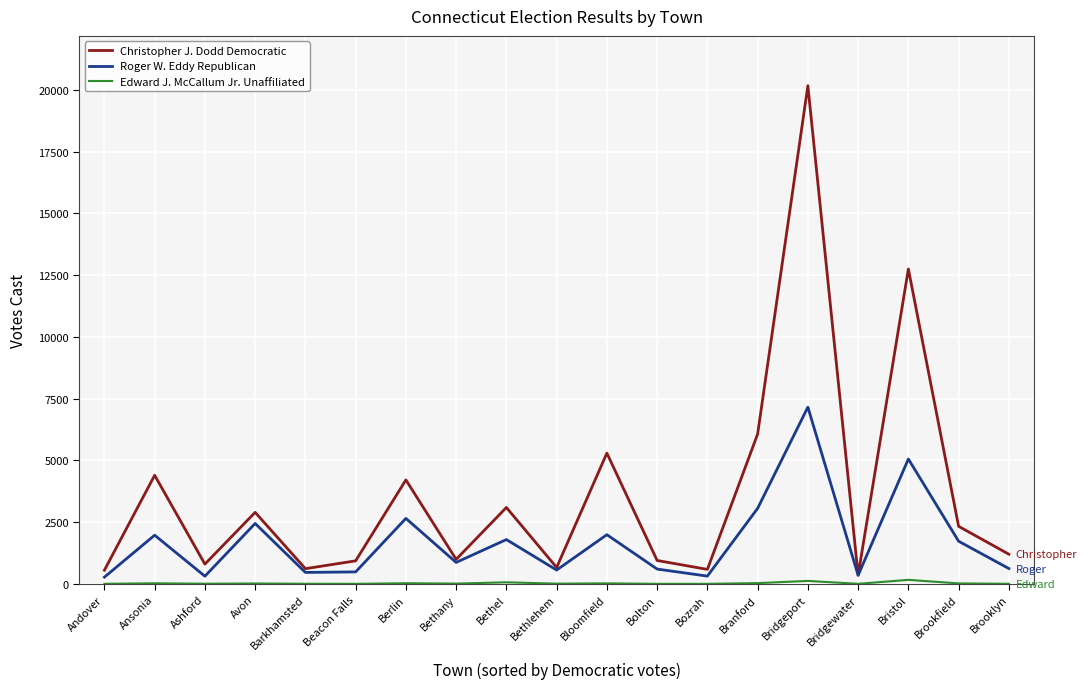

Which series has the widest spread of values?

Christopher J. Dodd Democratic